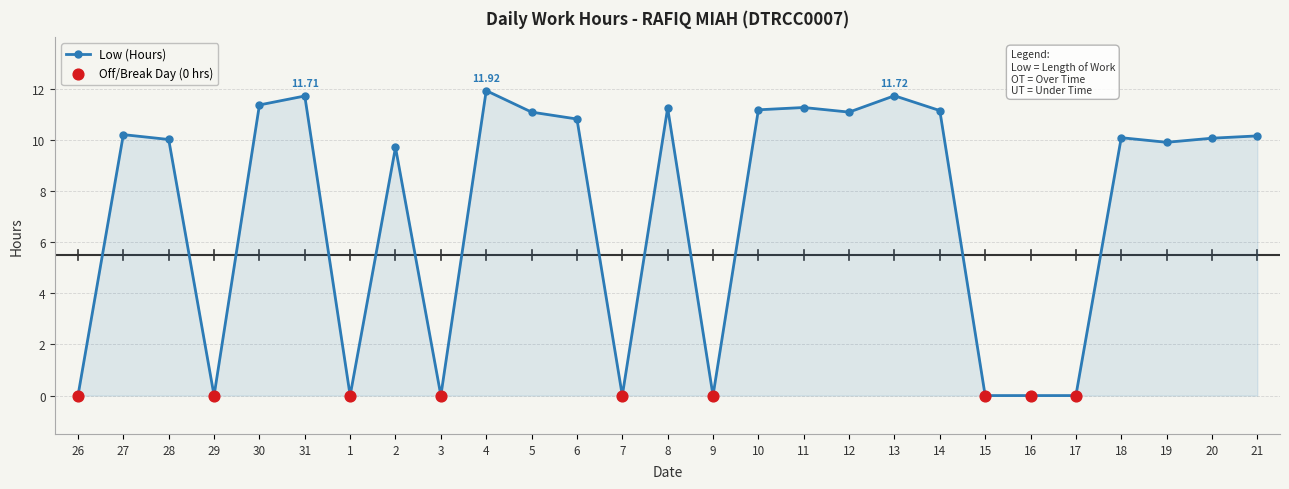

What is the change in value from 29 to 31?

+11.7